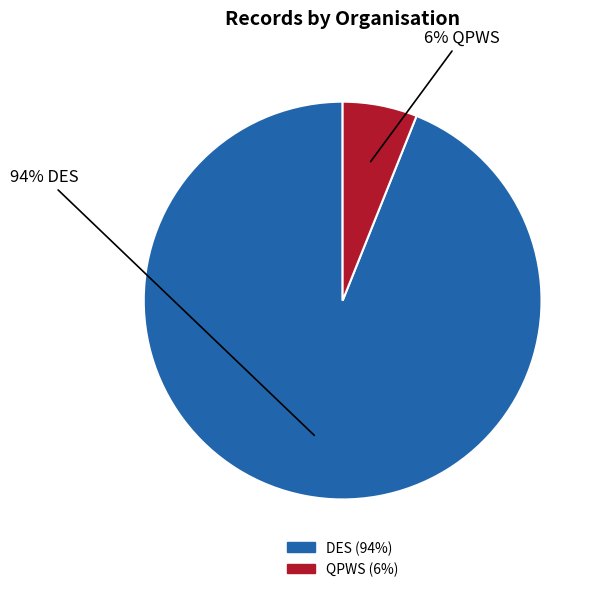

Which category accounts for the majority?

DES